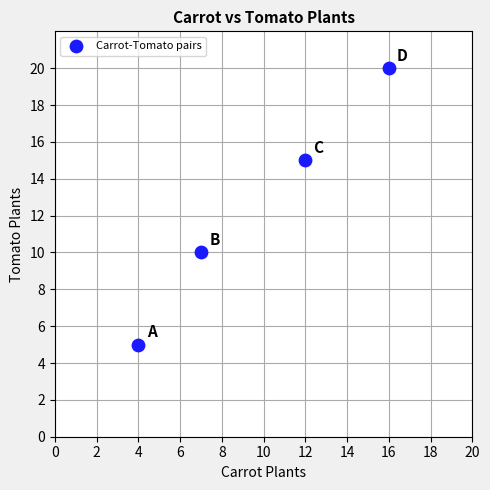

What Y value in the scatter plot is closest to 12?

10